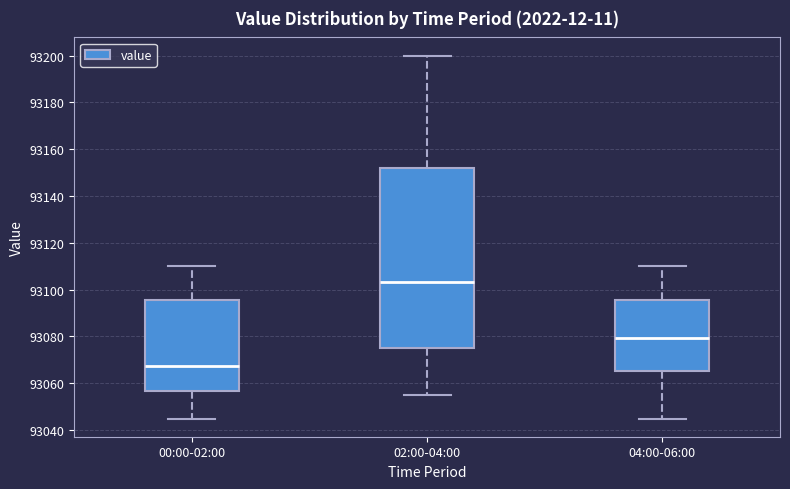

Reading left to right, read every box against the y-axis: the position of its median line, the range the box covers, and the ends of its whiskers. The values are not printed on the chart, so give them approximately, as read against the axis.

00:00-02:00: median 93068, box 93056 to 93096, whiskers 93044 to 93110
02:00-04:00: median 93104, box 93076 to 93152, whiskers 93056 to 93200
04:00-06:00: median 93080, box 93066 to 93096, whiskers 93044 to 93110